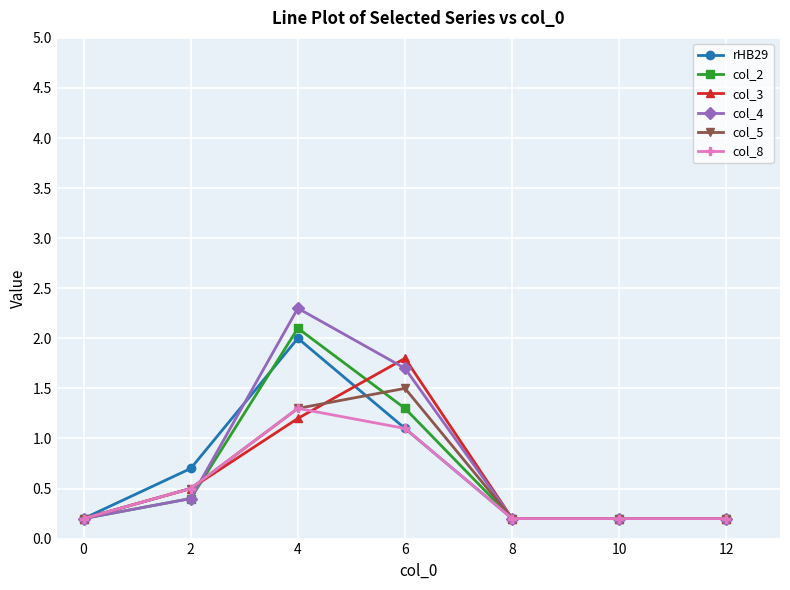

What is the value of the rHB29 point at the 7th from the left?

0.2